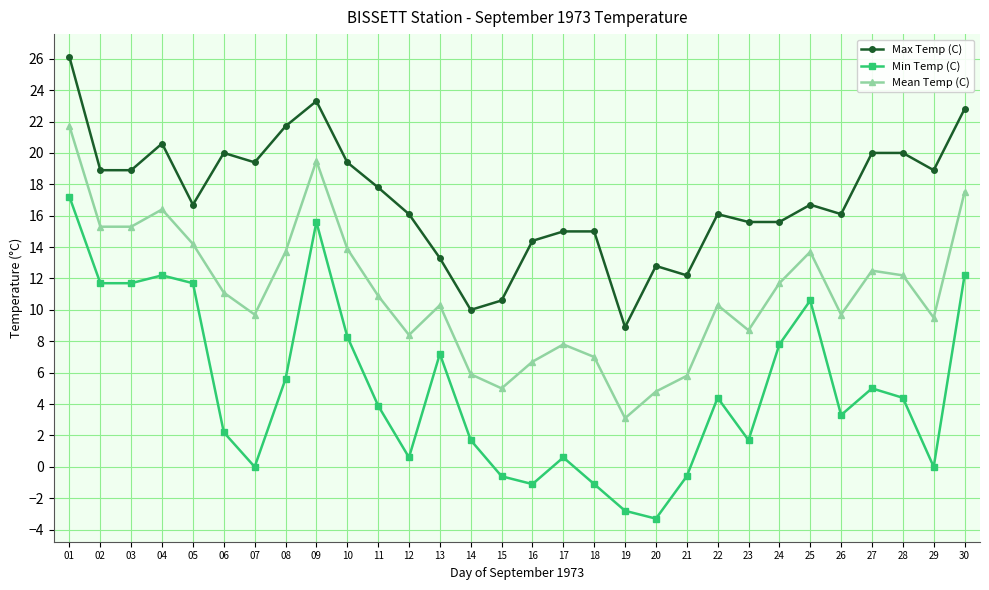

The Max Temp (C) series shows 11.2 at 07. True or false?

False